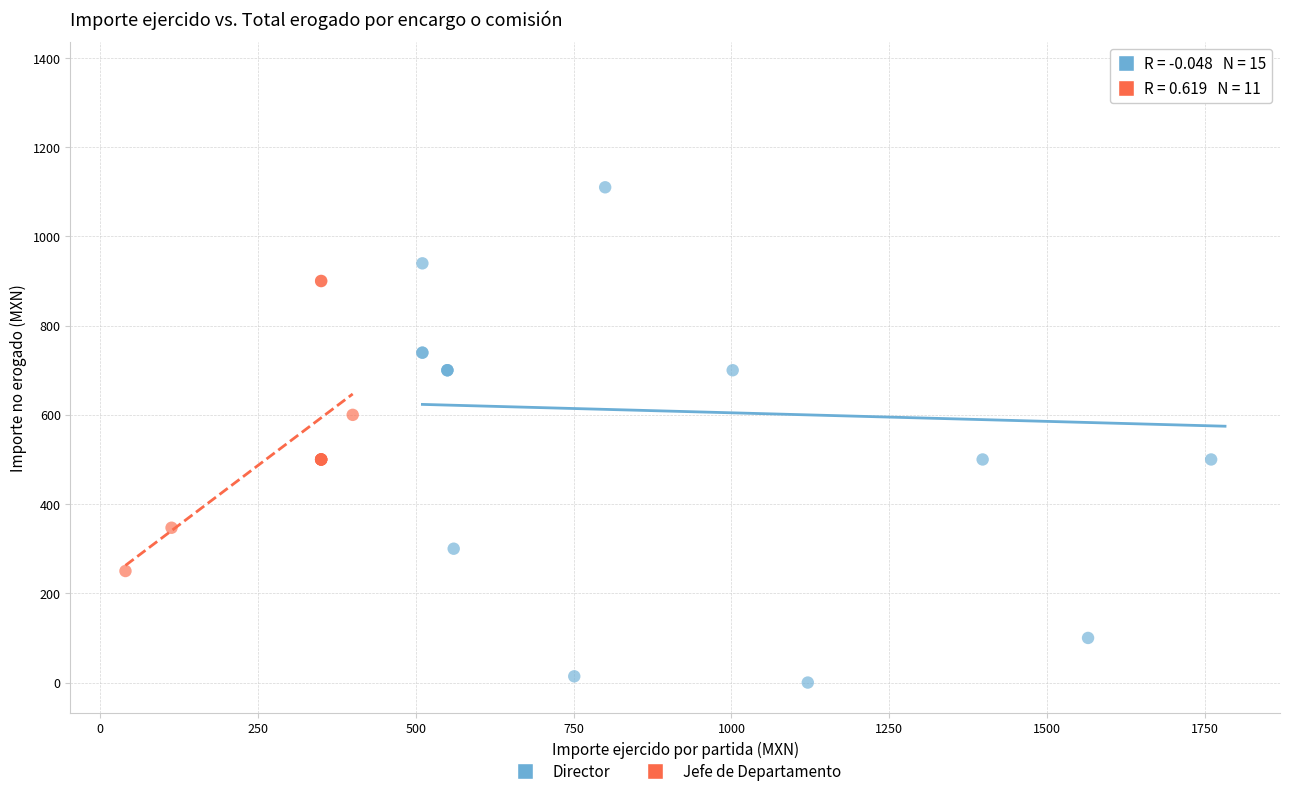

Which series reaches the maximum Y coordinate?

Director